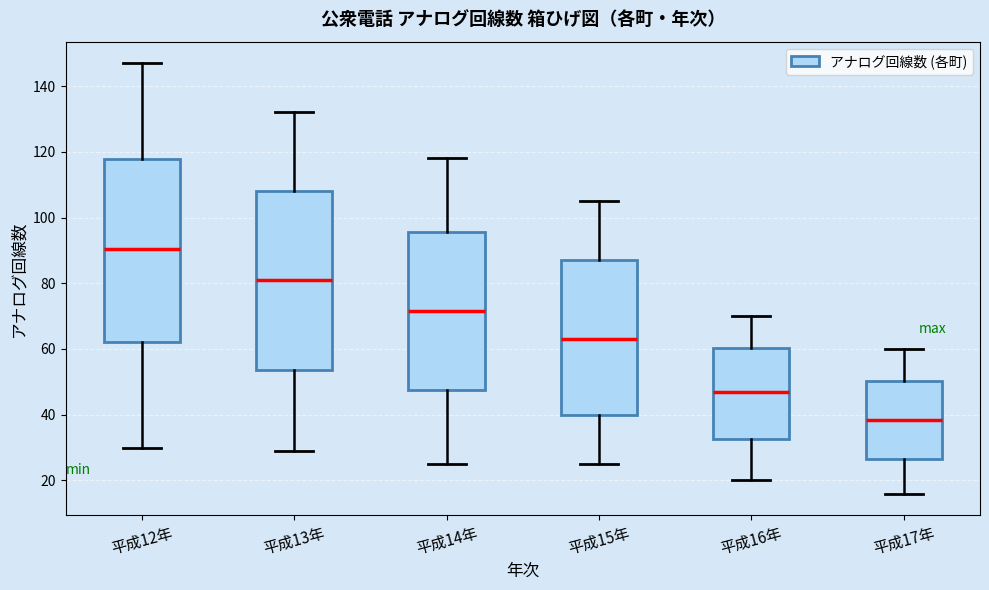

Reading left to right, read every box against the y-axis: the position of its median line, the range the box covers, and the ends of its whiskers. The values are not printed on the chart, so give them approximately, as read against the axis.

平成12年: median 90, box 62 to 118, whiskers 30 to 148
平成13年: median 82, box 54 to 108, whiskers 30 to 132
平成14年: median 72, box 48 to 96, whiskers 26 to 118
平成15年: median 64, box 40 to 88, whiskers 26 to 106
平成16年: median 48, box 32 to 60, whiskers 20 to 70
平成17年: median 38, box 26 to 50, whiskers 16 to 60